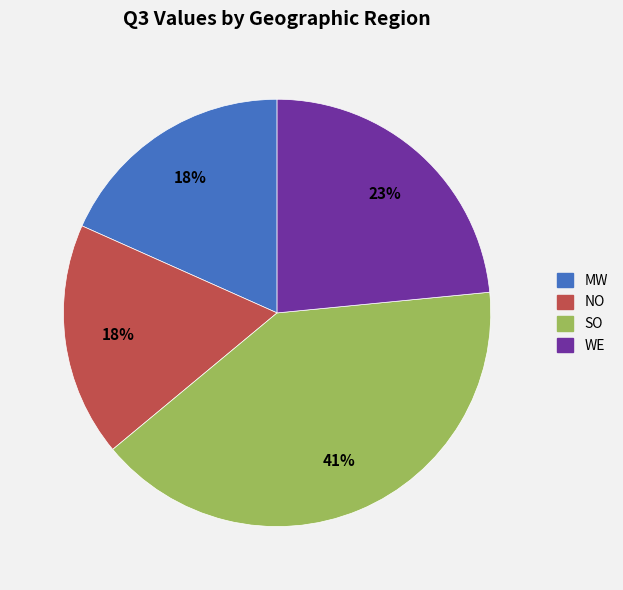

True or false: WE accounts for 15% of the total.

False